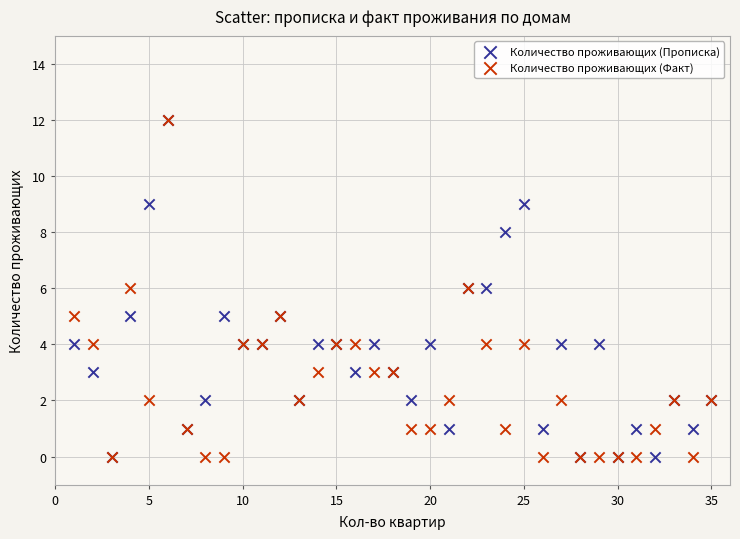

What are all the series names shown in the legend?

Количество проживающих (Прописка), Количество проживающих (Факт)